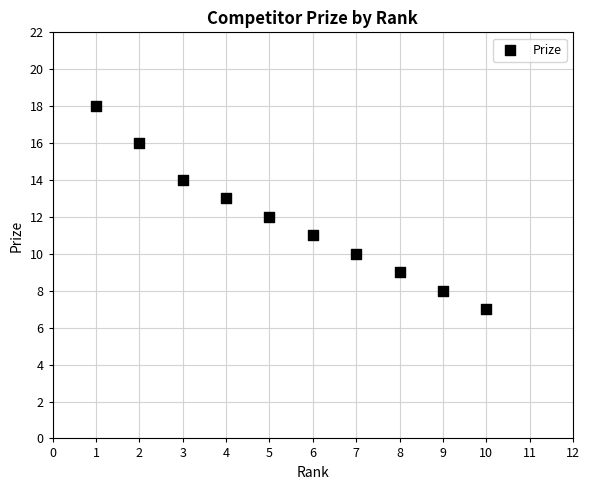

What is the average X value?

6